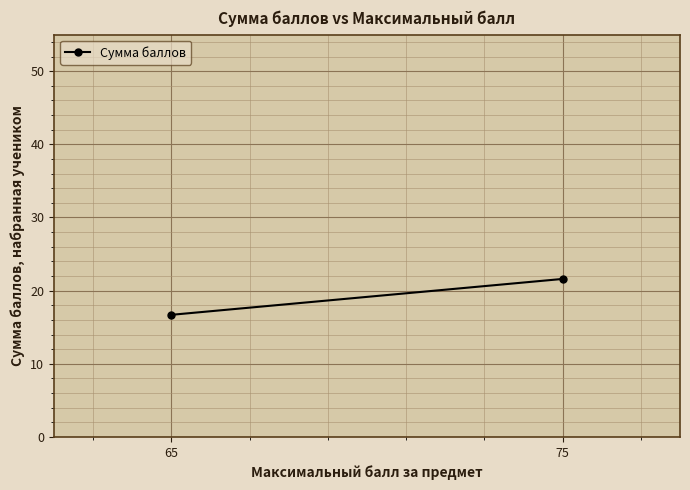

What is the value of the 1st point from the left?

16.7